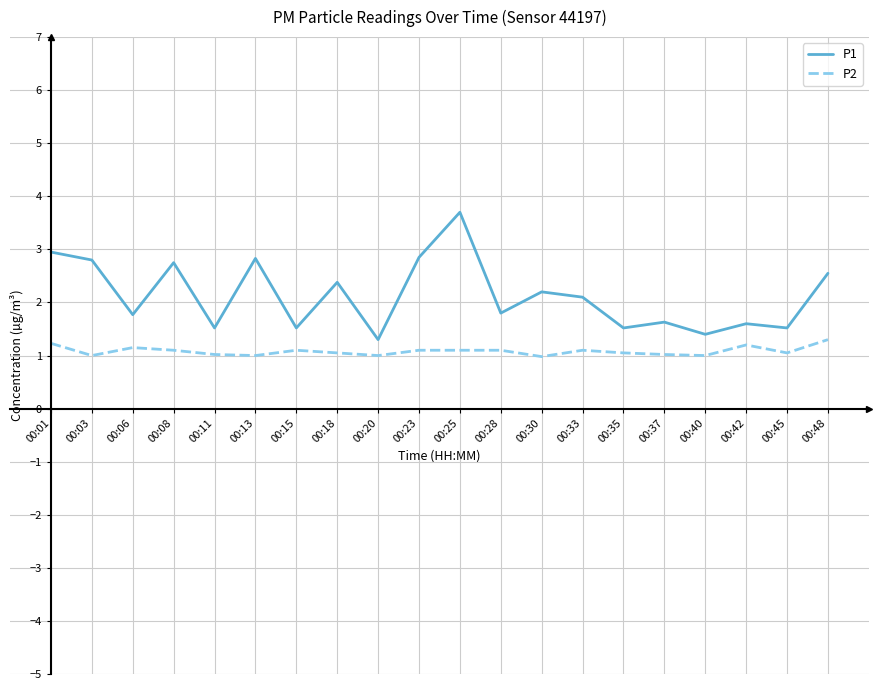

Rank the series by their maximum value, from highest to lowest.

P1, P2